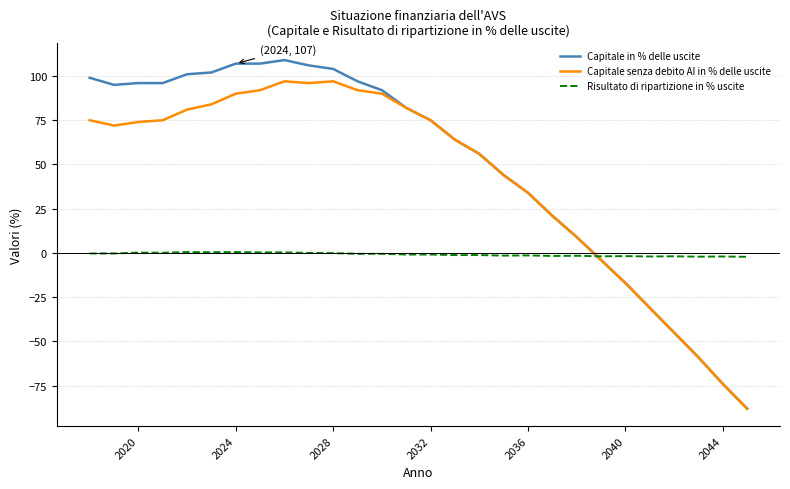

What is the greatest value displayed?

109.0